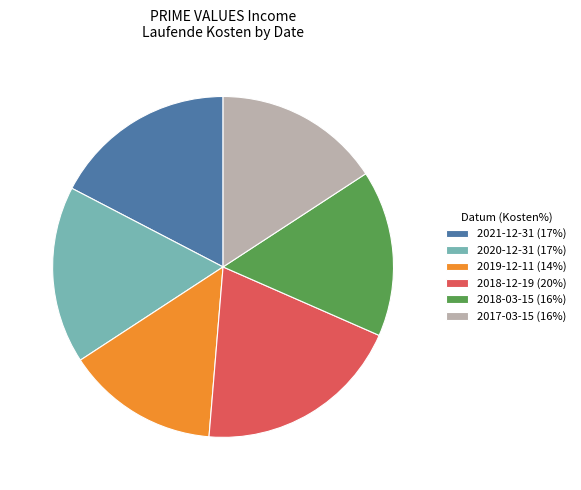

Between 2017-03-15 (16%) and 2018-12-19 (20%), which is larger?

2018-12-19 (20%)